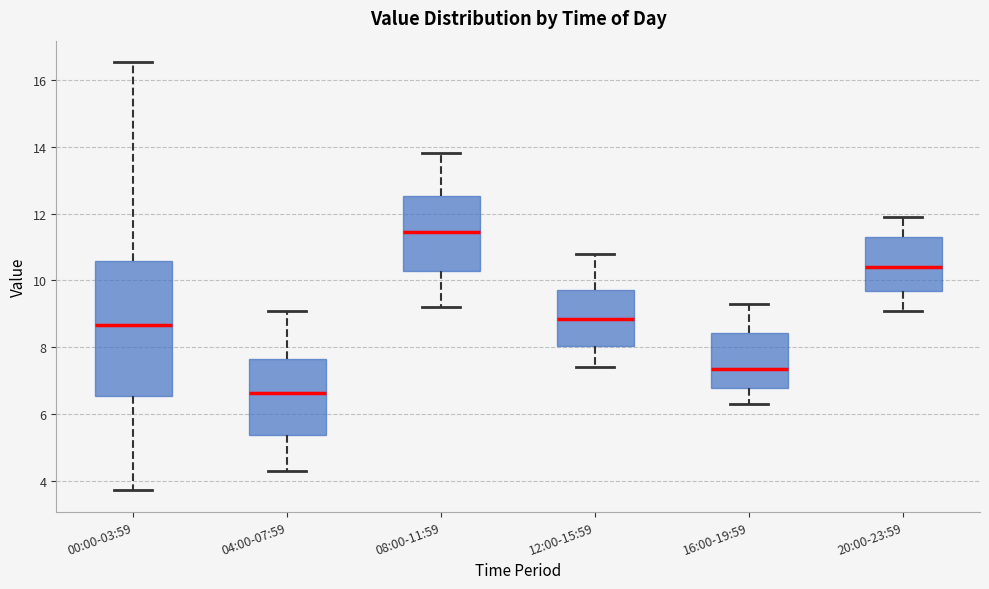

Which box's median line is the highest?

08:00-11:59